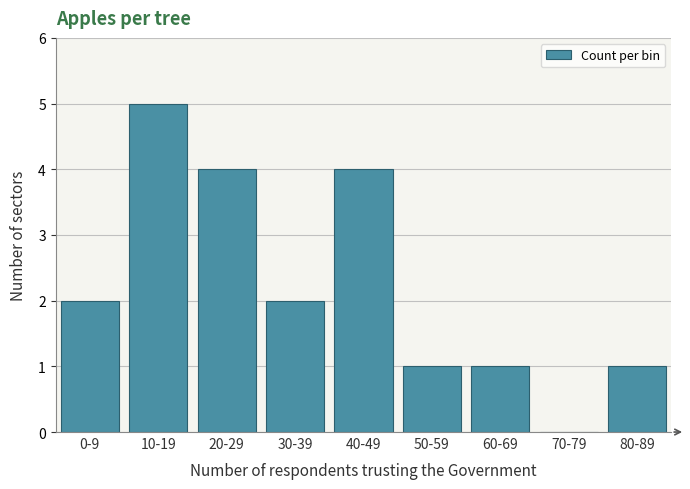

Reading right to left, transcribe all the data shown in this chart.

80-89=1	70-79=0	60-69=1	50-59=1	40-49=4	30-39=2	20-29=4	10-19=5	0-9=2